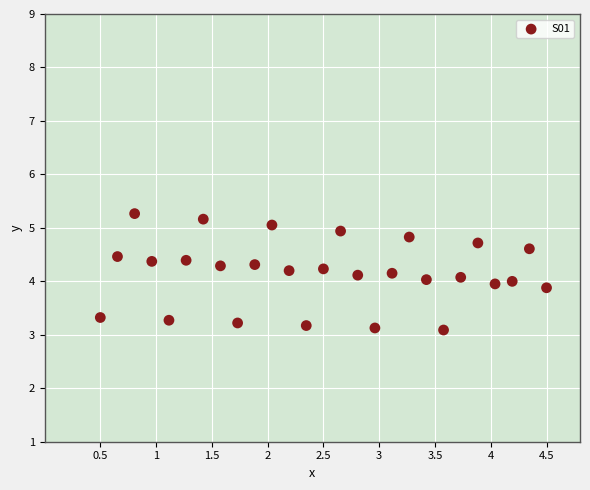

What is the range of Y values (max minus min)?

2.2